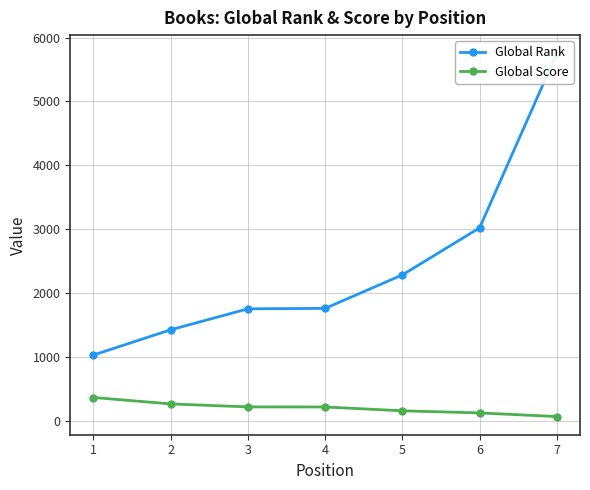

Reading left to right, what are all the values shown in this chart?

Global Rank: 1032	1427	1755	1762	2286	3022	5754
Global Score: 367	267	220	219	159	126	69